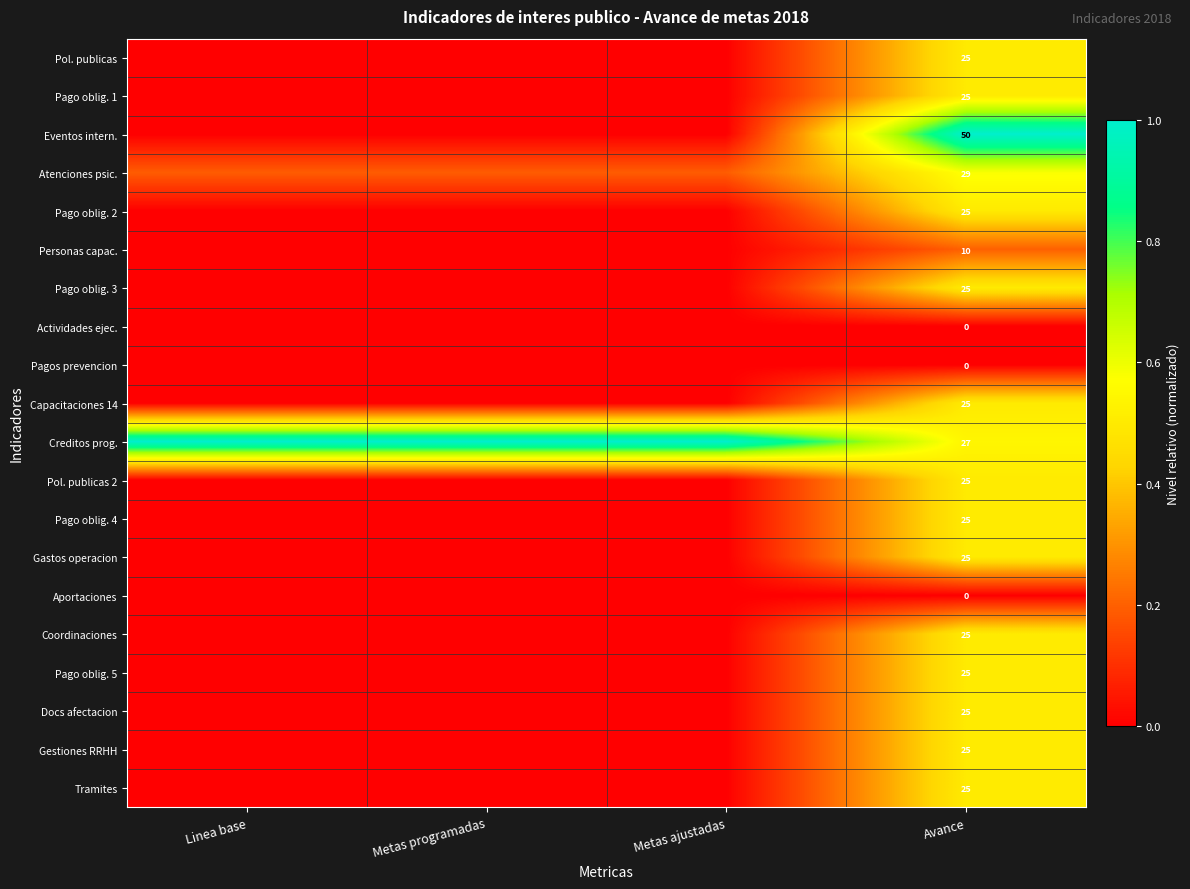

The Aportaciones series shows 0.0 at Metas programadas. True or false?

True